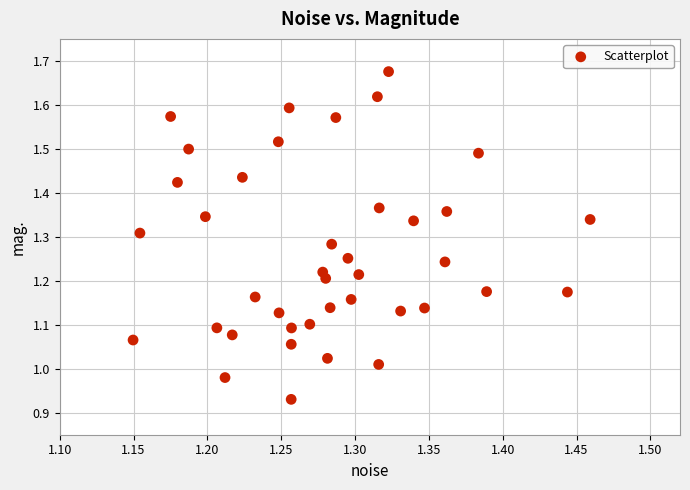

What is the range of Y values (max minus min)?

0.7